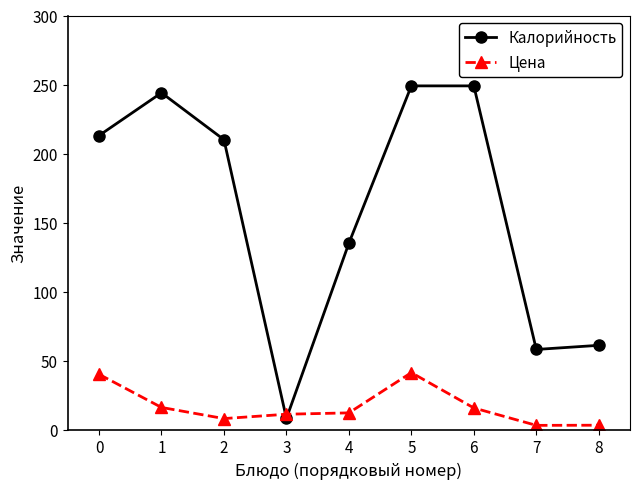

What is the average value of the Калорийность series?

158.6